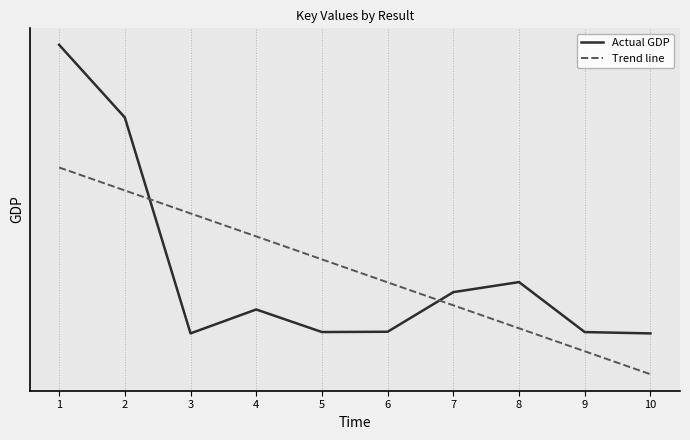

Is the value of Trend line at 10 greater than the value of Actual GDP at 4?

No